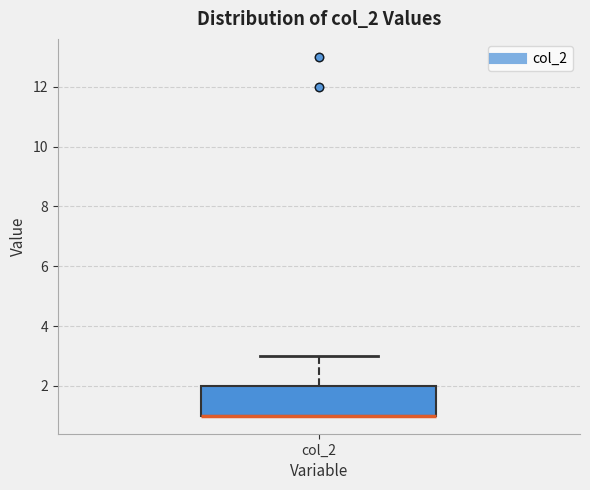

Read this box plot against the y-axis: the position of the median line, the range covered by the box, and the ends of both whiskers. The values are not printed on the chart, so give them approximately, as read against the axis.

median 1 (drawn on the box's lower edge), box 1 to 2, whiskers 1 to 3